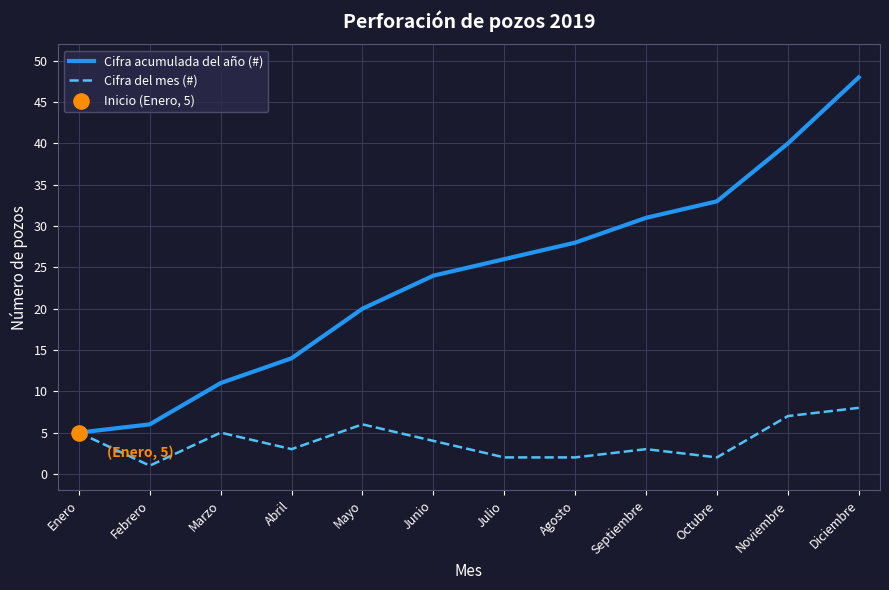

At how many categories does at least one series exceed 41?

1